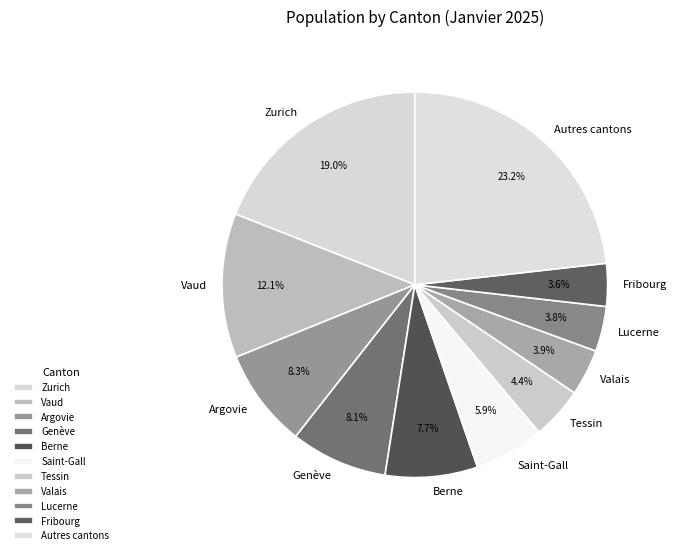

To the nearest percent, what is the average slice percentage?

9%